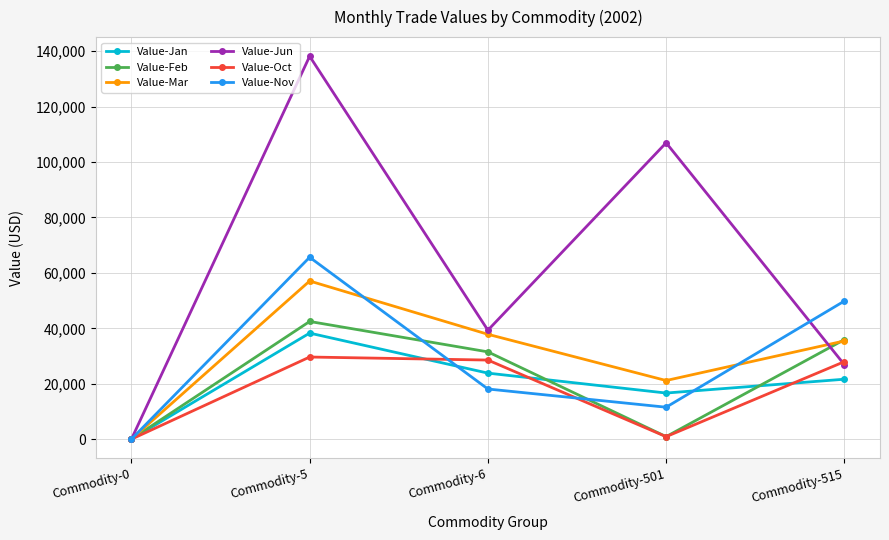

How many interior local valleys does the Value-Feb series have?

1